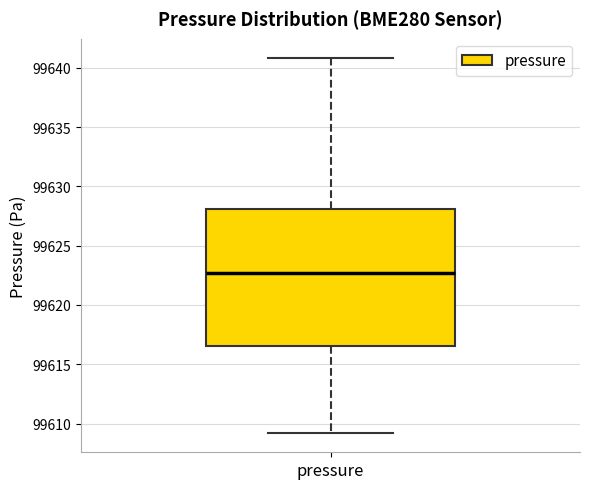

Read this box plot against the y-axis: the position of the median line, the range covered by the box, and the ends of both whiskers. The values are not printed on the chart, so give them approximately, as read against the axis.

median 99622.5, box 99616.5 to 99628.0, whiskers 99609.0 to 99641.0